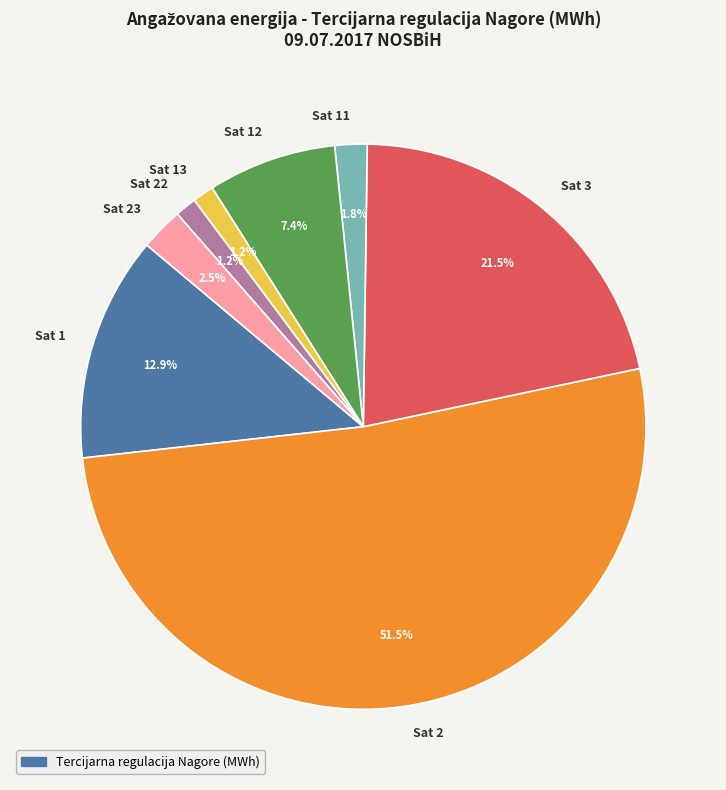

What is the majority slice?

Sat 2